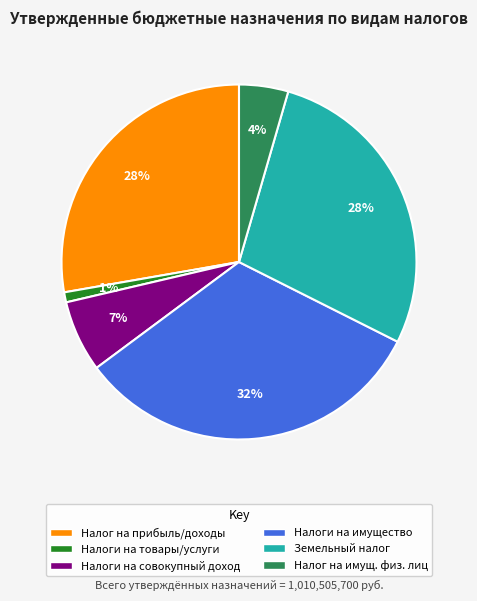

What is the largest slice in the pie chart?

Налоги на имущество